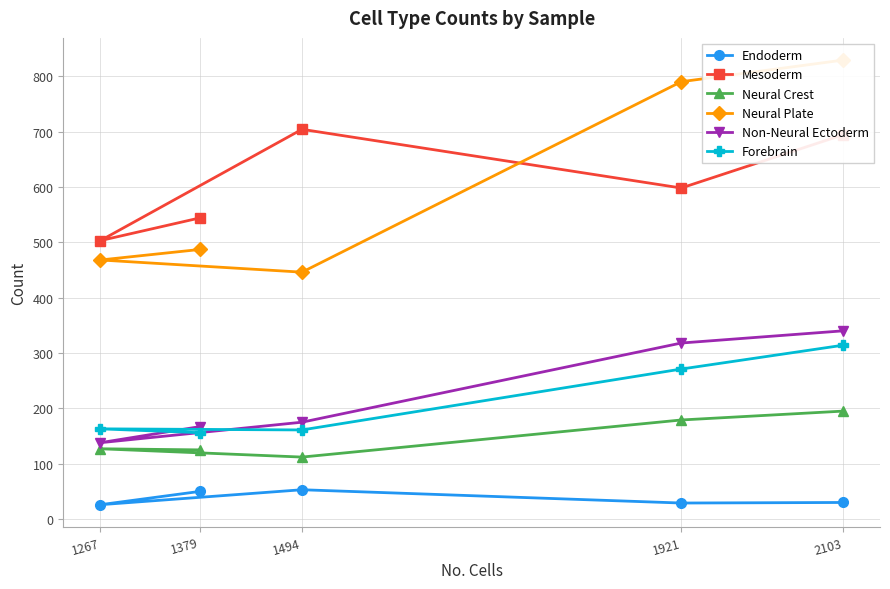

True or false: Non-Neural Ectoderm has a value of 138 at 1267.

True